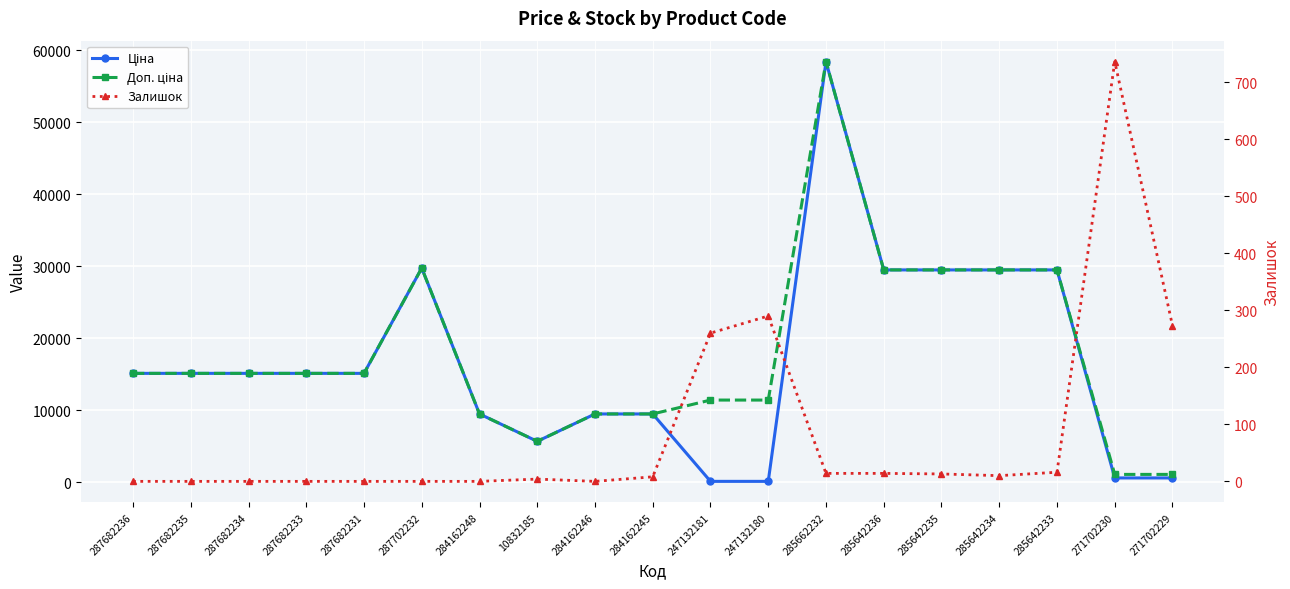

What is the sum of the Доп. ціна values at 247132180 and 287702232?

41157.2